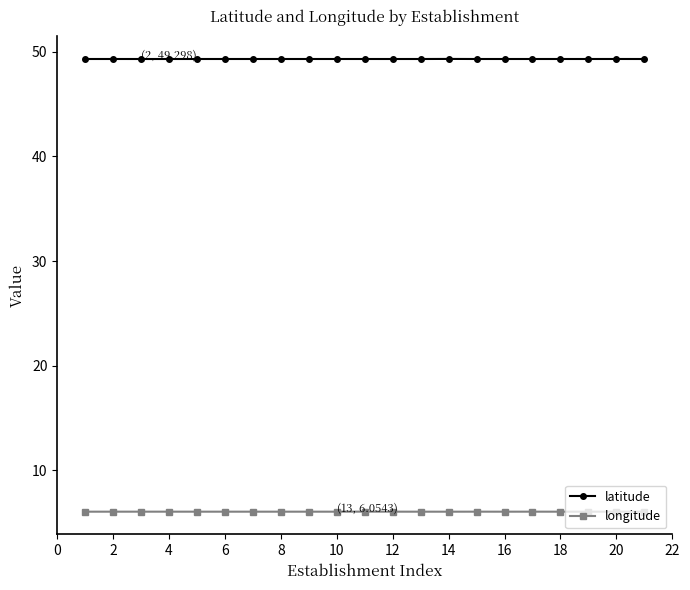

Rank the series by their maximum value, from lowest to highest.

longitude, latitude